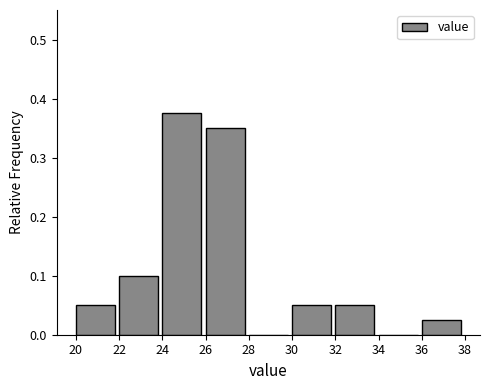

Reading left to right, list every bar in this chart as the range it spans on the x-axis followed by its height. The values are not printed on the chart, so give them approximately, as read against the axis.

20 to 22: 0.05
22 to 24: 0.10
24 to 26: 0.38
26 to 28: 0.35
28 to 30: 0
30 to 32: 0.05
32 to 34: 0.05
34 to 36: 0
36 to 38: 0.03